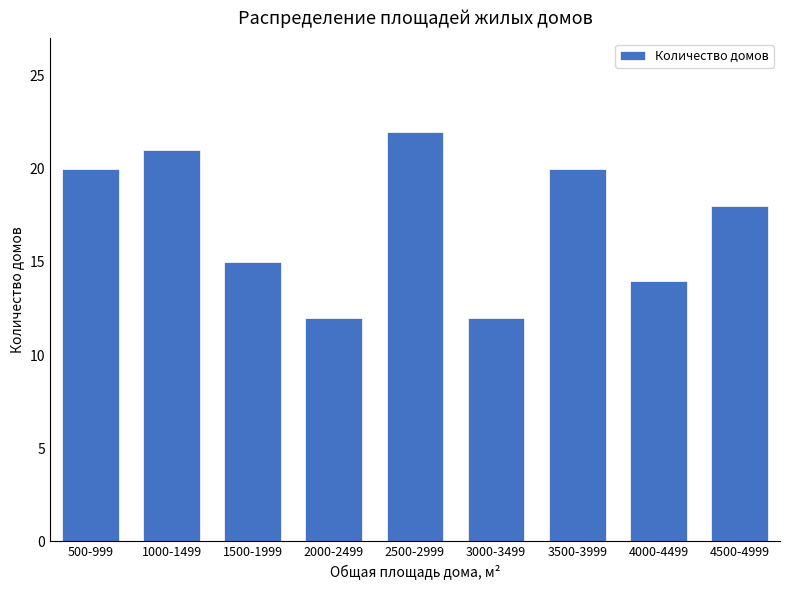

Reading left to right, extract all data points from this chart.

20	21	15	12	22	12	20	14	18